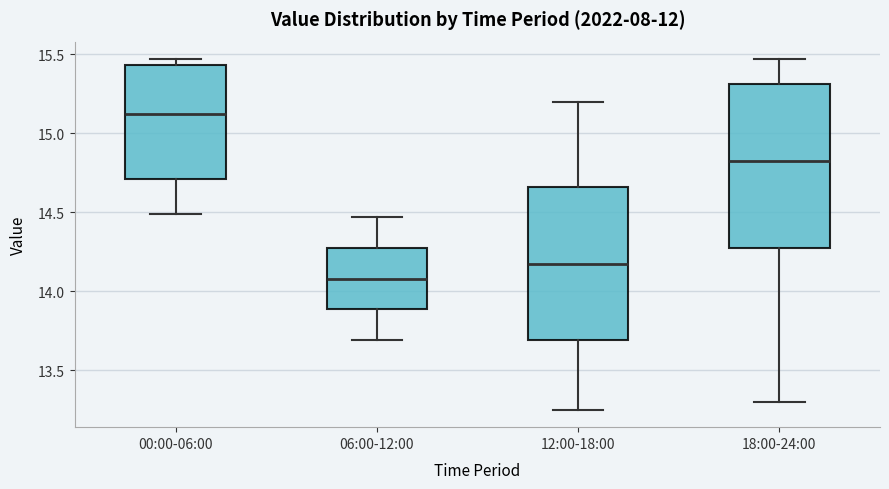

Which box has the lowest median line?

06:00-12:00